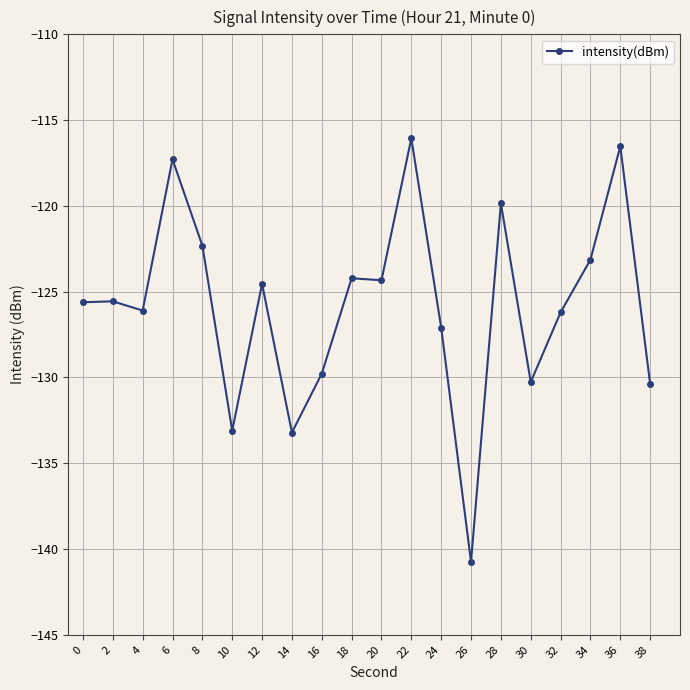

How many lines are shown in the chart?

1